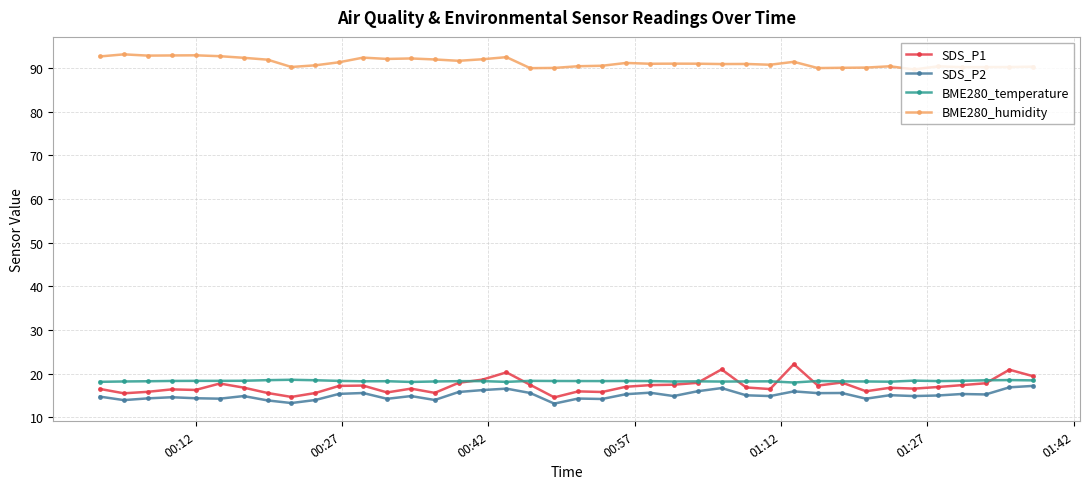

What are all the series names shown in the legend?

SDS_P1, SDS_P2, BME280_temperature, BME280_humidity